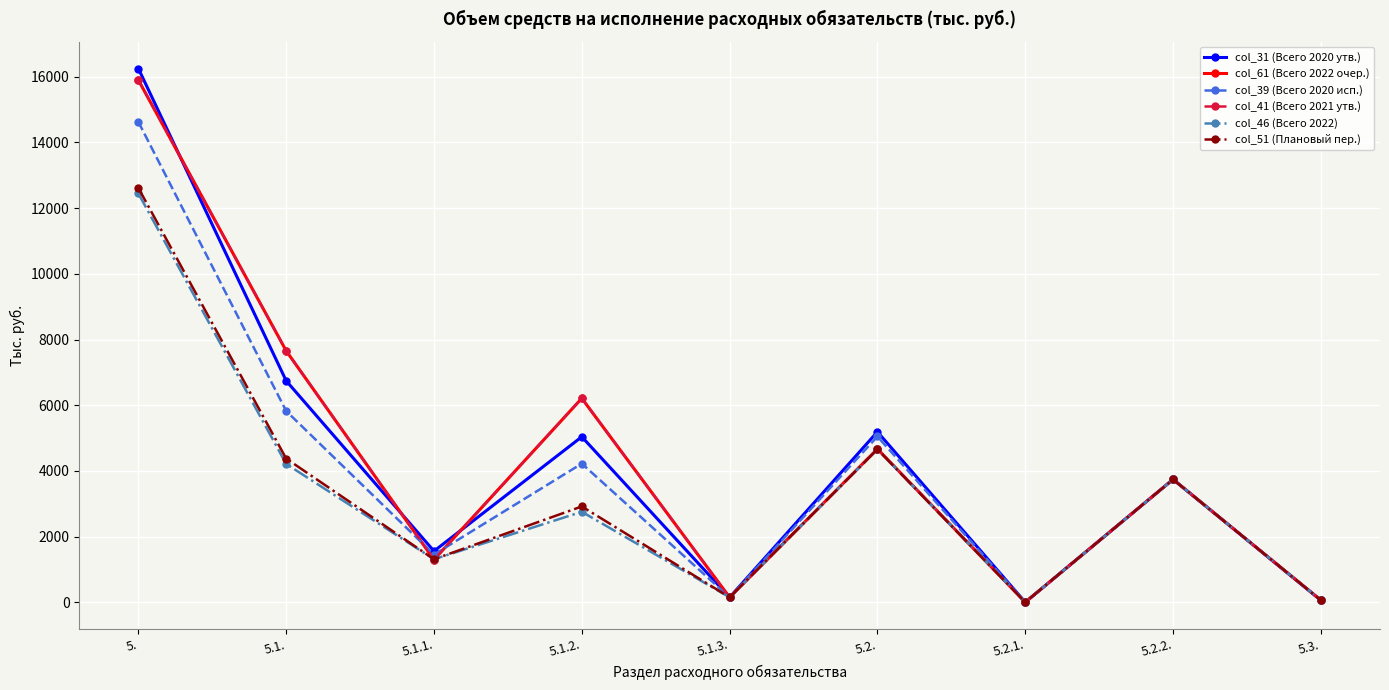

Reading right to left, list all the values displayed in this chart.

col_31 (Всего 2020 утв.): 5.3.=57.1	5.2.2.=3740.5	5.2.1.=0.0	5.2.=5189.0	5.1.3.=148.9	5.1.2.=5037.7	5.1.1.=1555.8	5.1.=6742.3	5.=16251.9
col_61 (Всего 2022 очер.): 5.3.=62.5	5.2.2.=3740.5	5.2.1.=0.0	5.2.=4667.8	5.1.3.=148.9	5.1.2.=6209.1	5.1.1.=1297.1	5.1.=7655.0	5.=15901.6
col_39 (Всего 2020 исп.): 5.3.=56.6	5.2.2.=3740.5	5.2.1.=0.0	5.2.=5046.4	5.1.3.=148.9	5.1.2.=4221.4	5.1.1.=1452.1	5.1.=5822.3	5.=14627.5
col_41 (Всего 2021 утв.): 5.3.=62.5	5.2.2.=3740.5	5.2.1.=0.0	5.2.=4667.8	5.1.3.=148.9	5.1.2.=6209.1	5.1.1.=1297.1	5.1.=7655.0	5.=15901.6
col_46 (Всего 2022): 5.3.=62.5	5.2.2.=3740.5	5.2.1.=0.0	5.2.=4656.3	5.1.3.=148.9	5.1.2.=2753.3	5.1.1.=1308.7	5.1.=4210.8	5.=12447.0
col_51 (Плановый пер.): 5.3.=62.5	5.2.2.=3740.5	5.2.1.=0.0	5.2.=4656.3	5.1.3.=148.9	5.1.2.=2916.3	5.1.1.=1308.7	5.1.=4373.8	5.=12614.6